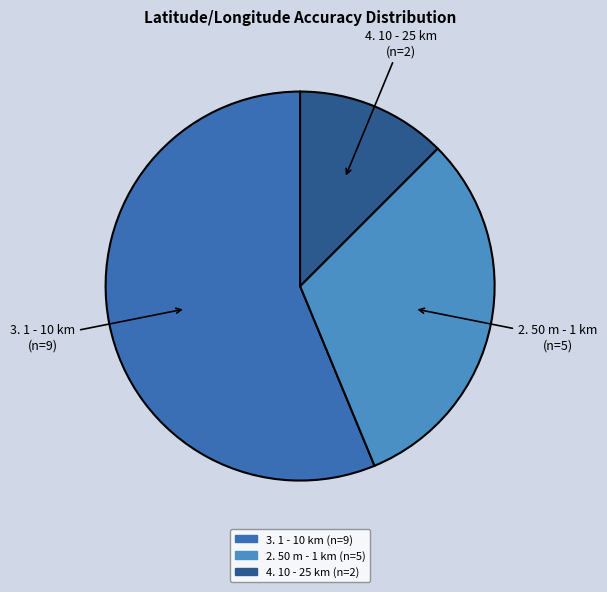

Do 3. 1 - 10 km and 2. 50 m - 1 km together represent more than half of the pie?

Yes